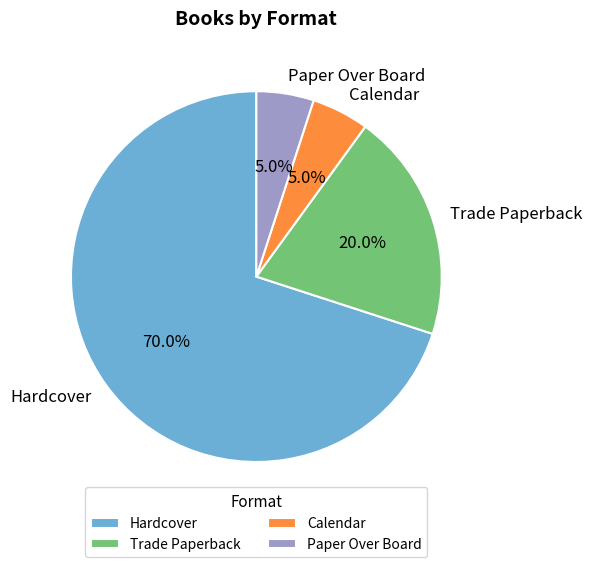

To the nearest percent, what is the difference between the largest and smallest slice percentages?

65%